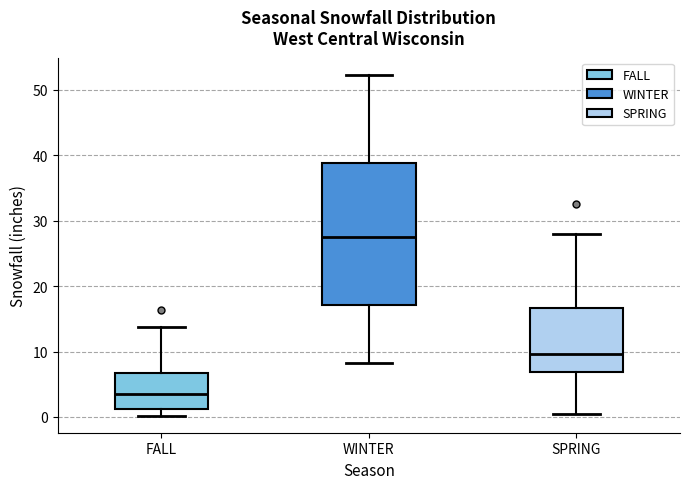

Reading left to right, transcribe this box plot: for each box, give where its median line is, the range the box spans, and where its two whiskers end, as read against the y-axis. The values are not printed on the chart, so give them approximately, as read against the axis.

FALL: median 3, box 1 to 7, whiskers 0 to 14
WINTER: median 28, box 17 to 39, whiskers 8 to 52
SPRING: median 10, box 7 to 17, whiskers 1 to 28